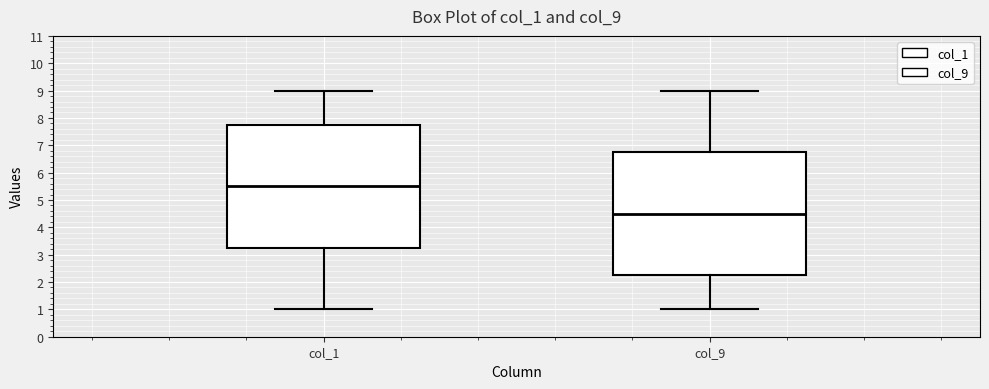

Where is the lower edge of the box for col_9 on the y-axis? The values are not printed on the chart, so give them approximately, as read against the axis.

2.3